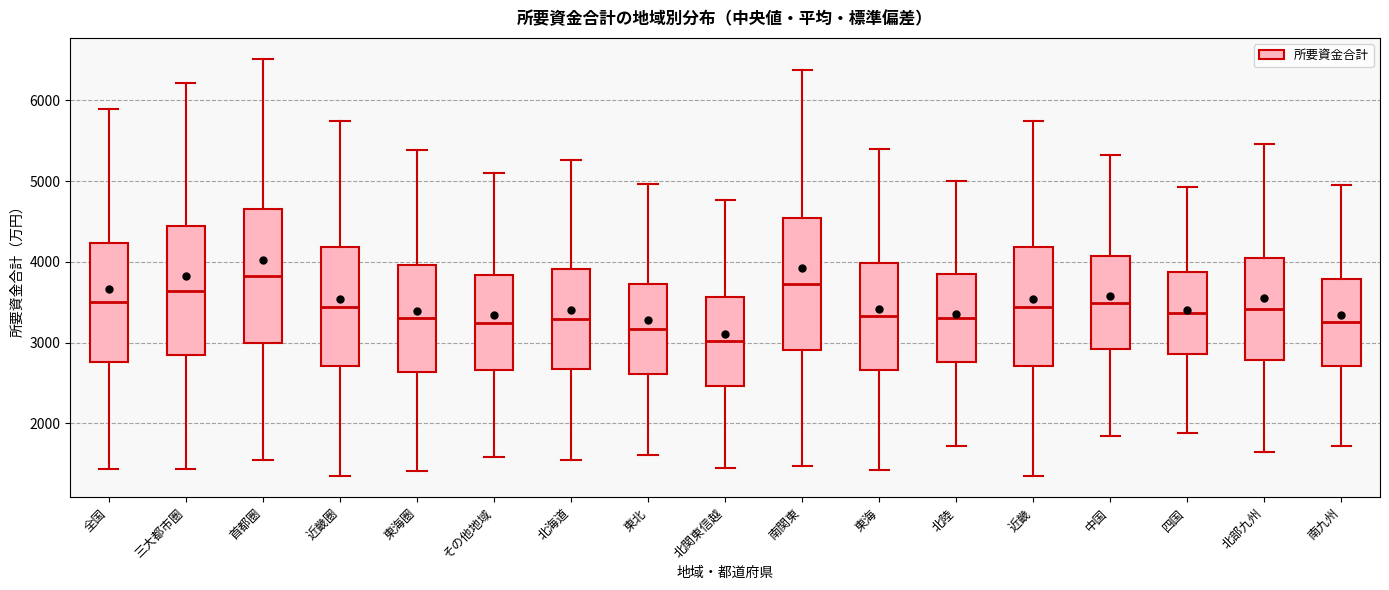

Where does the median line of the box for 三大都市圏 sit on the y-axis? The values are not printed on the chart, so give them approximately, as read against the axis.

3600